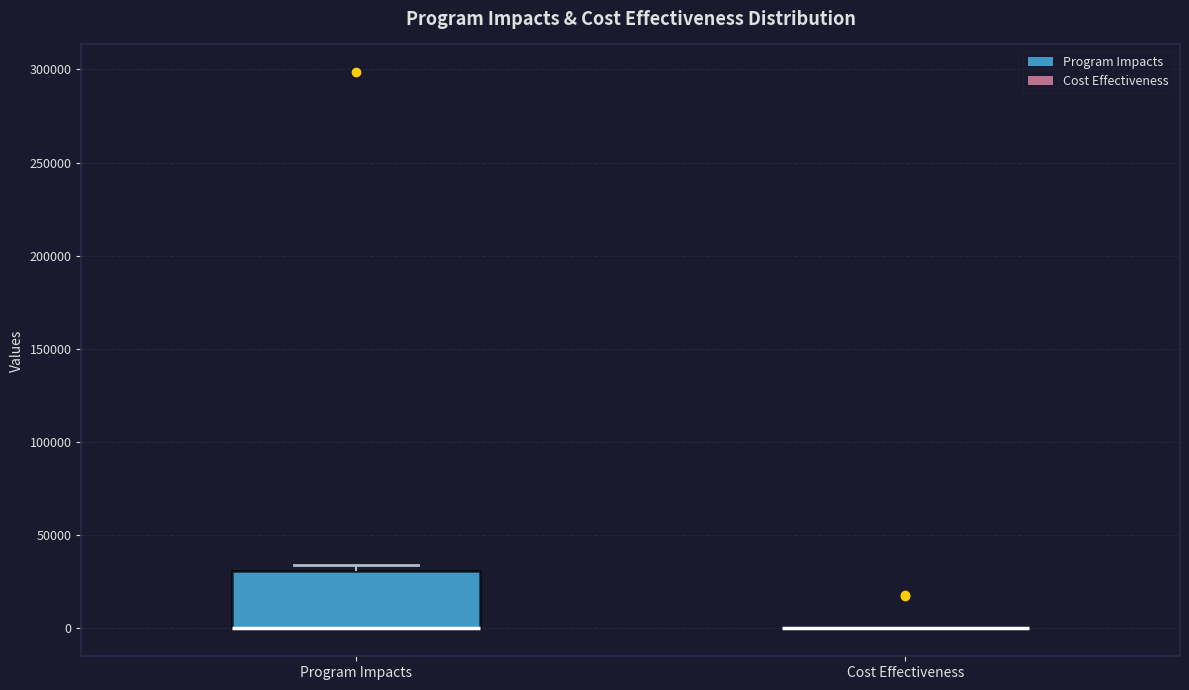

Reading left to right, read every box against the y-axis: the position of its median line, the range the box covers, and the ends of its whiskers. The values are not printed on the chart, so give them approximately, as read against the axis.

Program Impacts: median 0 (drawn on the box's lower edge), box 0 to 30000, whiskers 0 to 35000
Cost Effectiveness: box collapsed to a line at 0, whiskers 0 to 0